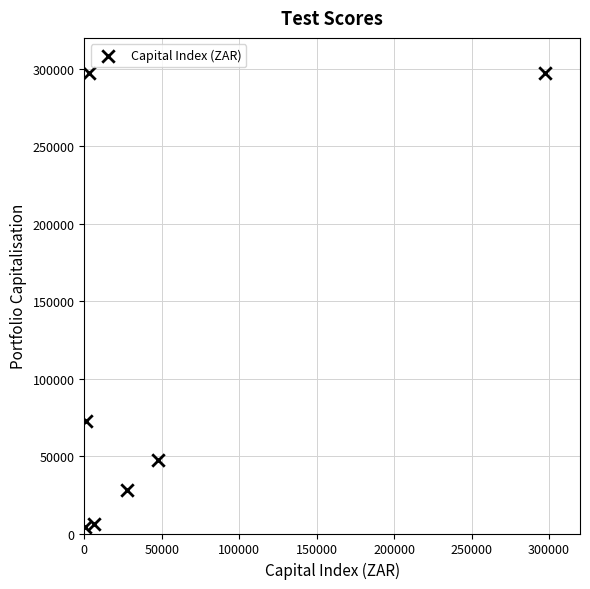

What is the range of Y values (max minus min)?

293278.2